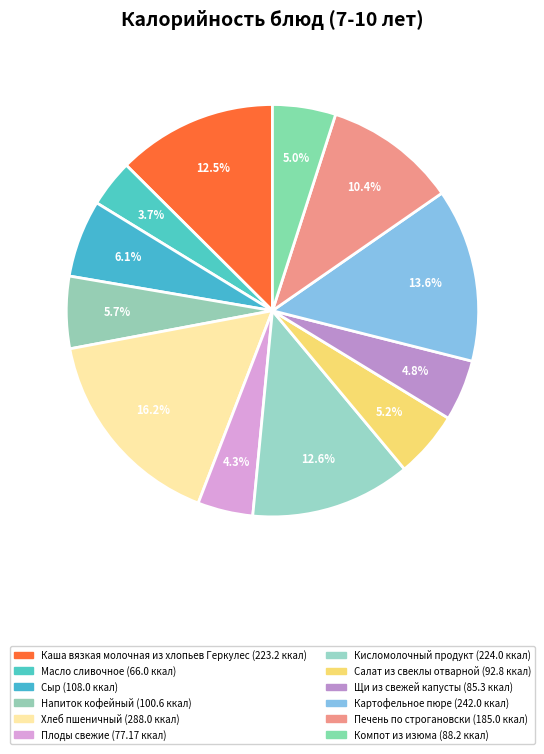

Which has a higher value, Масло сливочное or Компот из изюма?

Компот из изюма